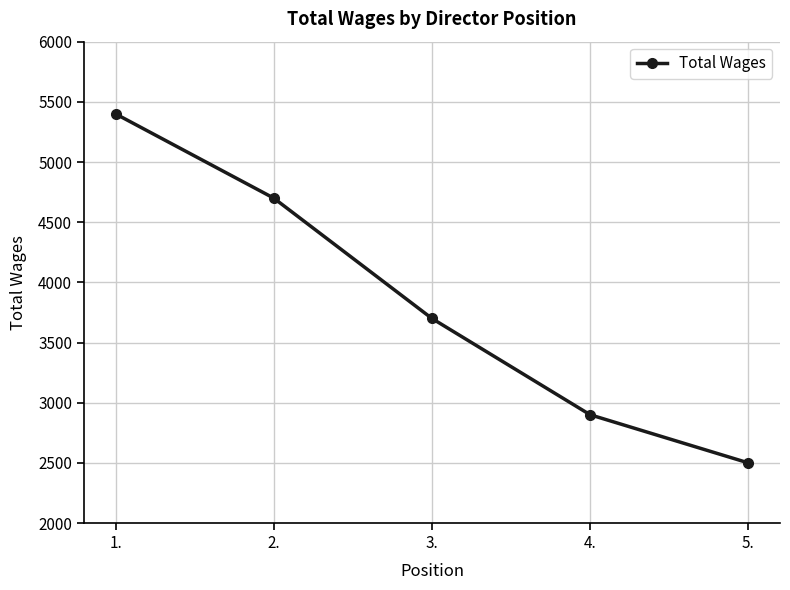

What is the difference between the second highest and second lowest values?

1800